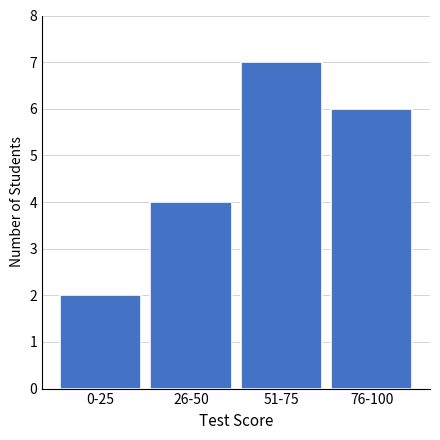

Reading left to right, transcribe all the data shown in this chart.

0-25=2	26-50=4	51-75=7	76-100=6